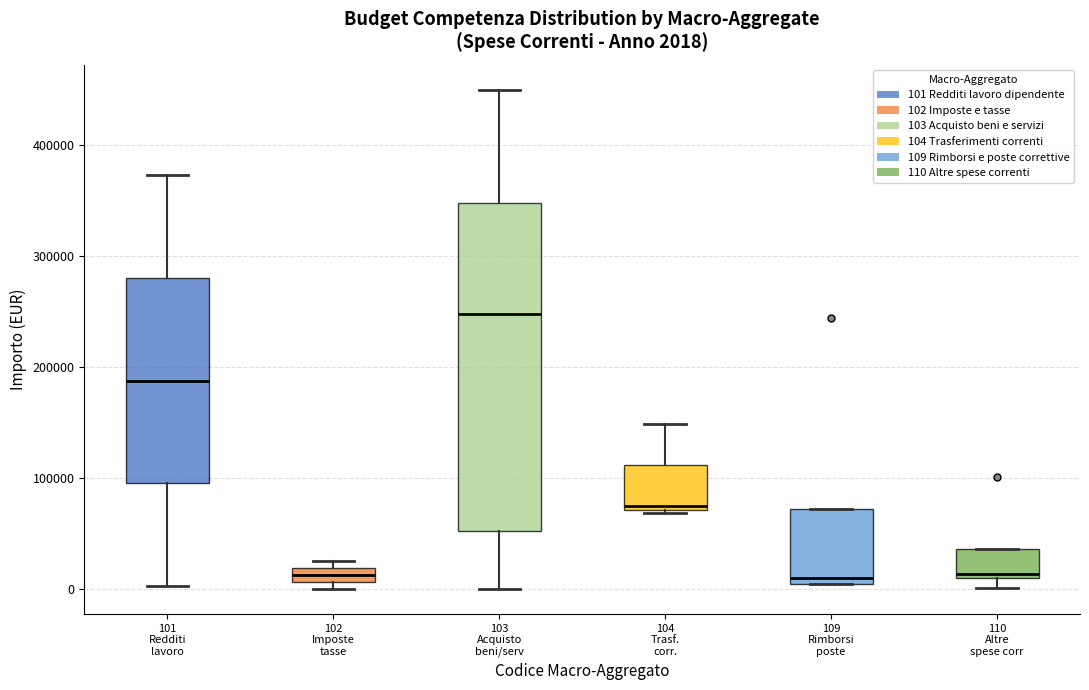

Which box is the tallest, from its lower edge to its upper edge?

103 Acquisto beni/serv